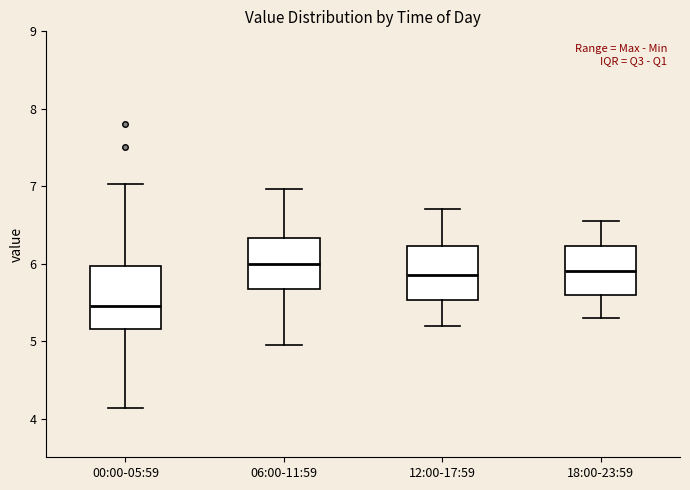

Comparing the boxes themselves (not the whiskers), which one is the tallest?

00:00-05:59